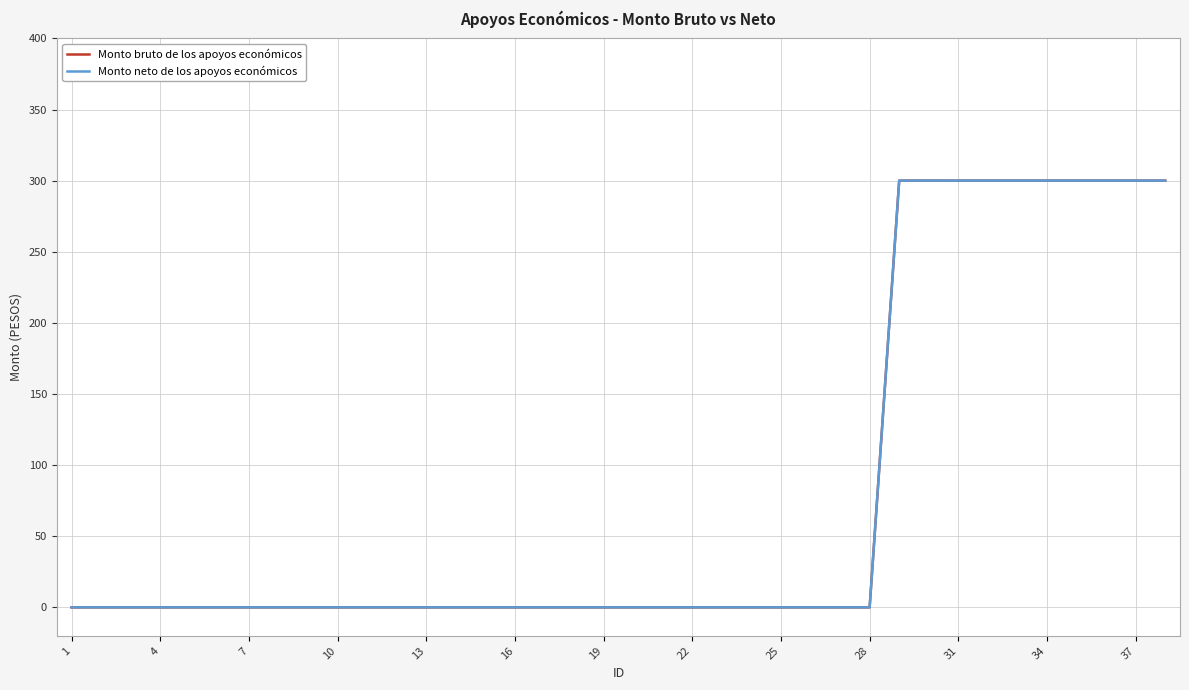

Does the chart display data point markers on the line(s)?

No